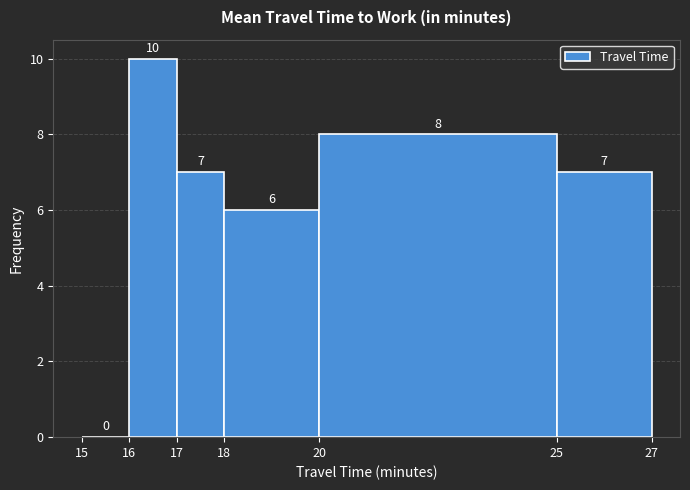

Which range on the x-axis has the tallest bar?

16 to 17